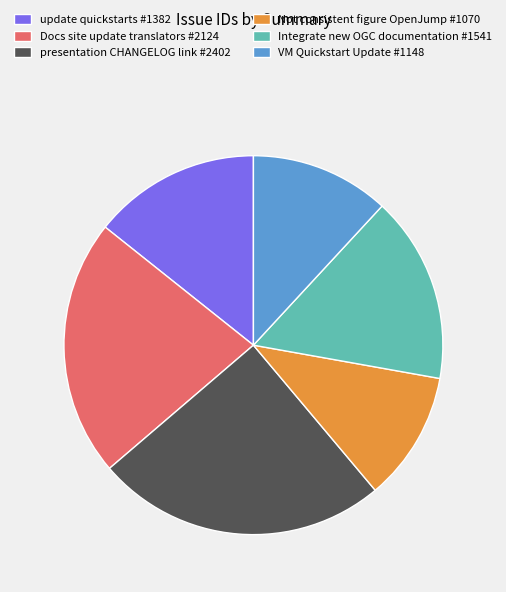

True or false: presentation CHANGELOG link accounts for 25% of the total.

True